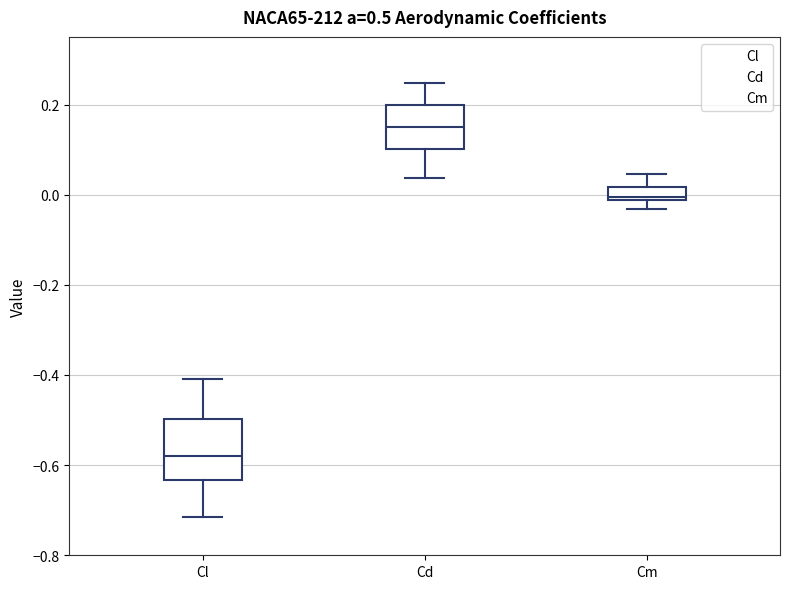

Comparing the boxes themselves (not the whiskers), which one is the tallest?

Cl